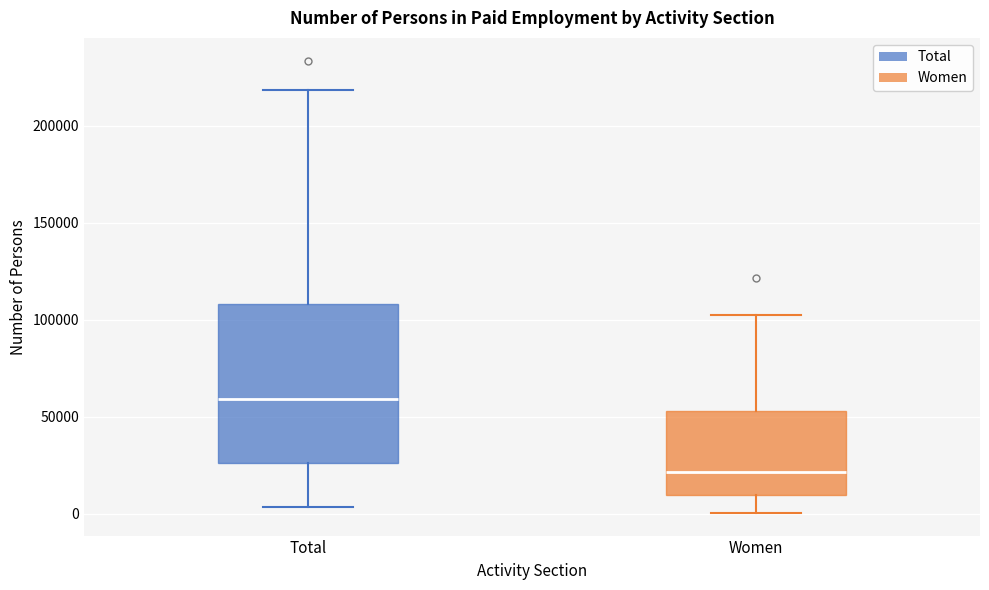

Which box has the lowest median line?

Women